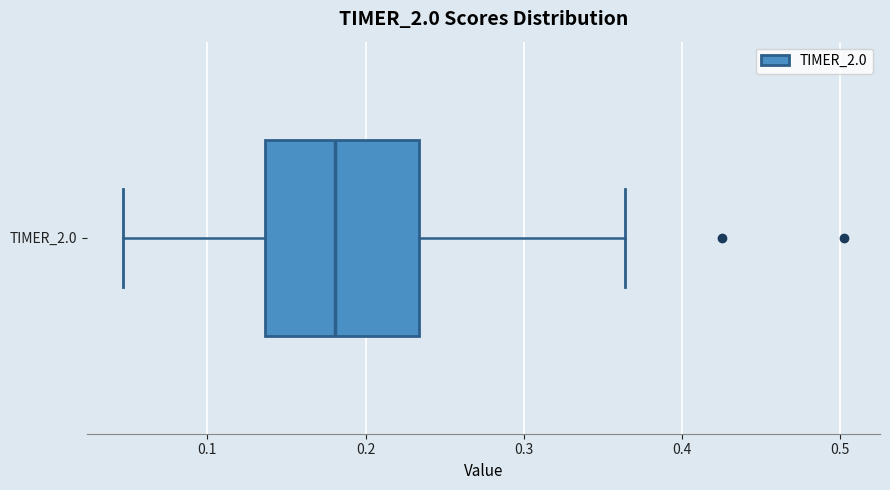

Read this box plot against the x-axis: the position of the median line, the range covered by the box, and the ends of both whiskers. The values are not printed on the chart, so give them approximately, as read against the axis.

median 0.18, box 0.14 to 0.23, whiskers 0.05 to 0.36